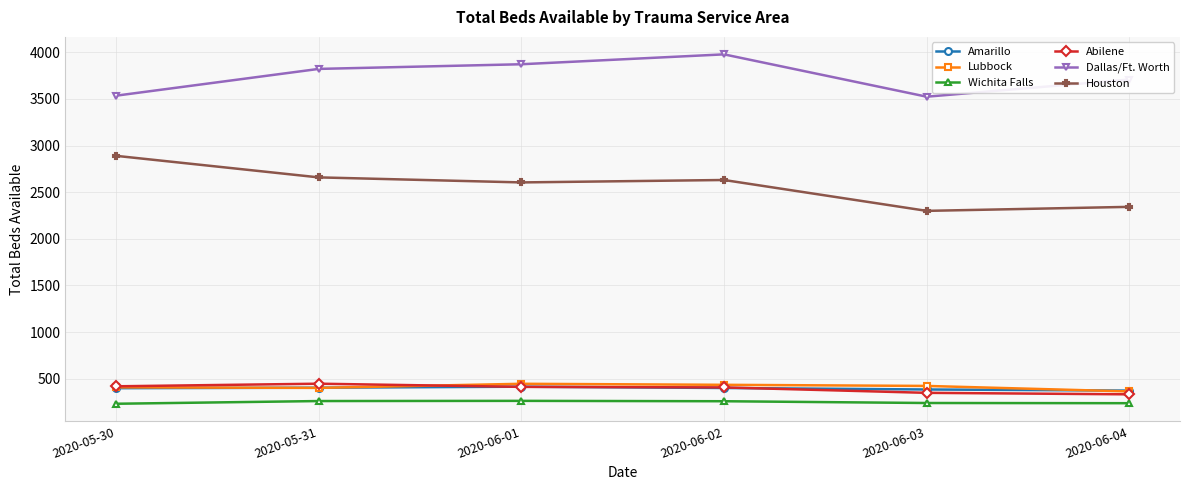

True or false: Dallas/Ft. Worth has more than 0 interior local peaks.

True